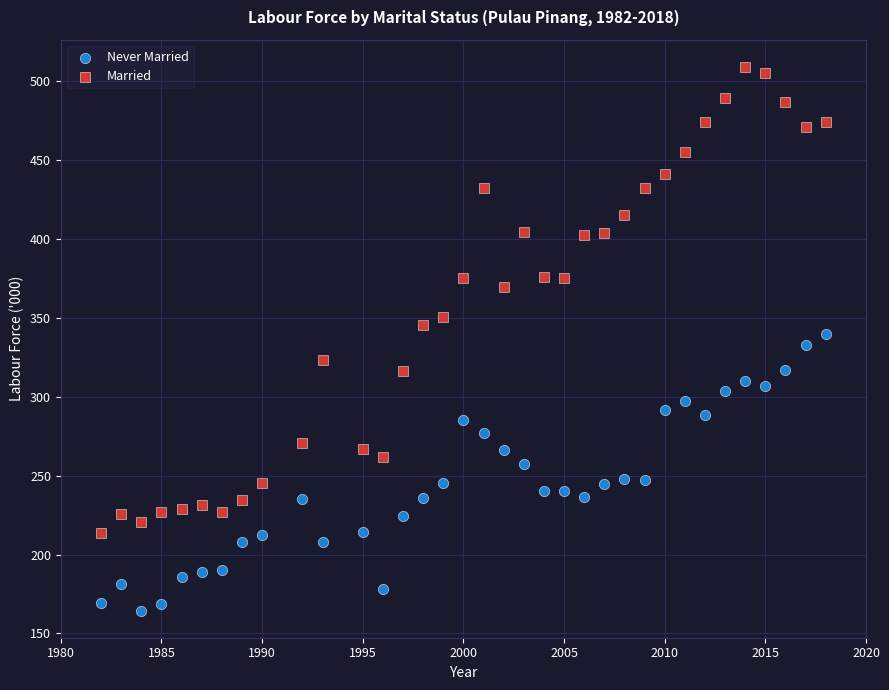

Across all data points, what is the range of Y values (max minus min)?

344.4